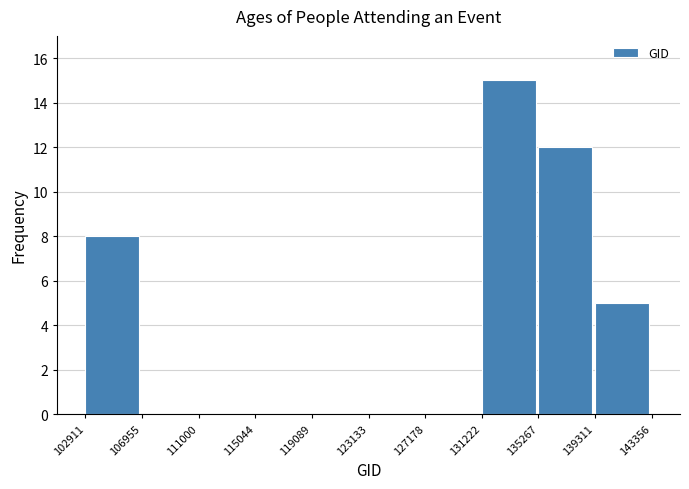

Reading left to right, transcribe this chart: for each bar, give the range it covers on the x-axis and its height. The values are not printed on the chart, so give them approximately, as read against the axis.

102911 to 106955: 8
106955 to 111000: 0
111000 to 115044: 0
115044 to 119089: 0
119089 to 123133: 0
123133 to 127178: 0
127178 to 131222: 0
131222 to 135267: 15
135267 to 139311: 12
139311 to 143356: 5